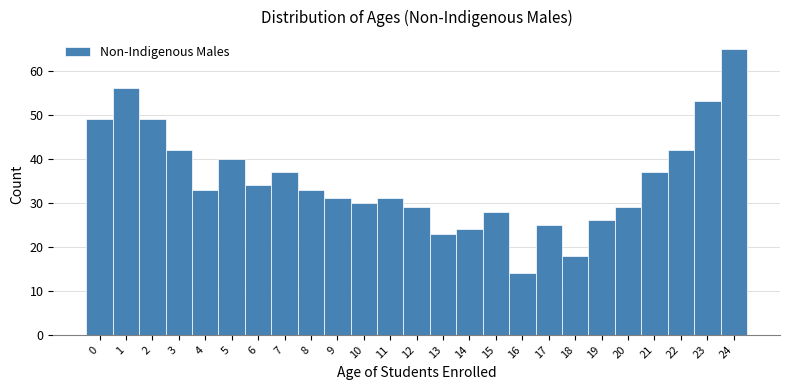

How tall is the bar that spans 18.5 to 19.5 on the x-axis? The values are not printed on the chart, so give them approximately, as read against the axis.

26